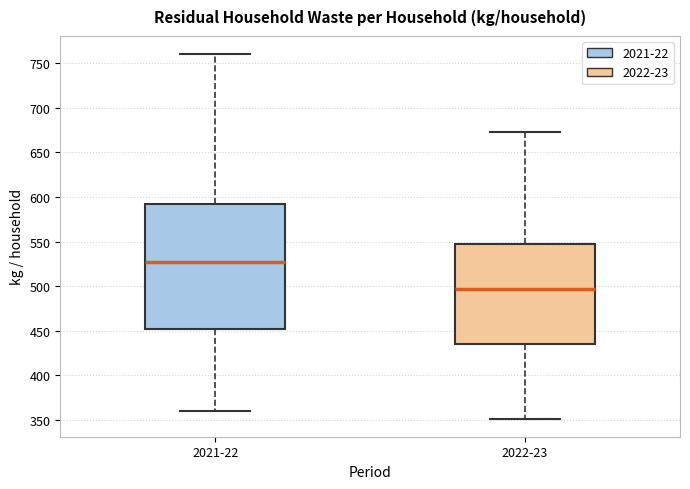

Reading left to right, read every box against the y-axis: the position of its median line, the range the box covers, and the ends of its whiskers. The values are not printed on the chart, so give them approximately, as read against the axis.

2021-22: median 525, box 450 to 590, whiskers 360 to 760
2022-23: median 495, box 435 to 545, whiskers 350 to 675